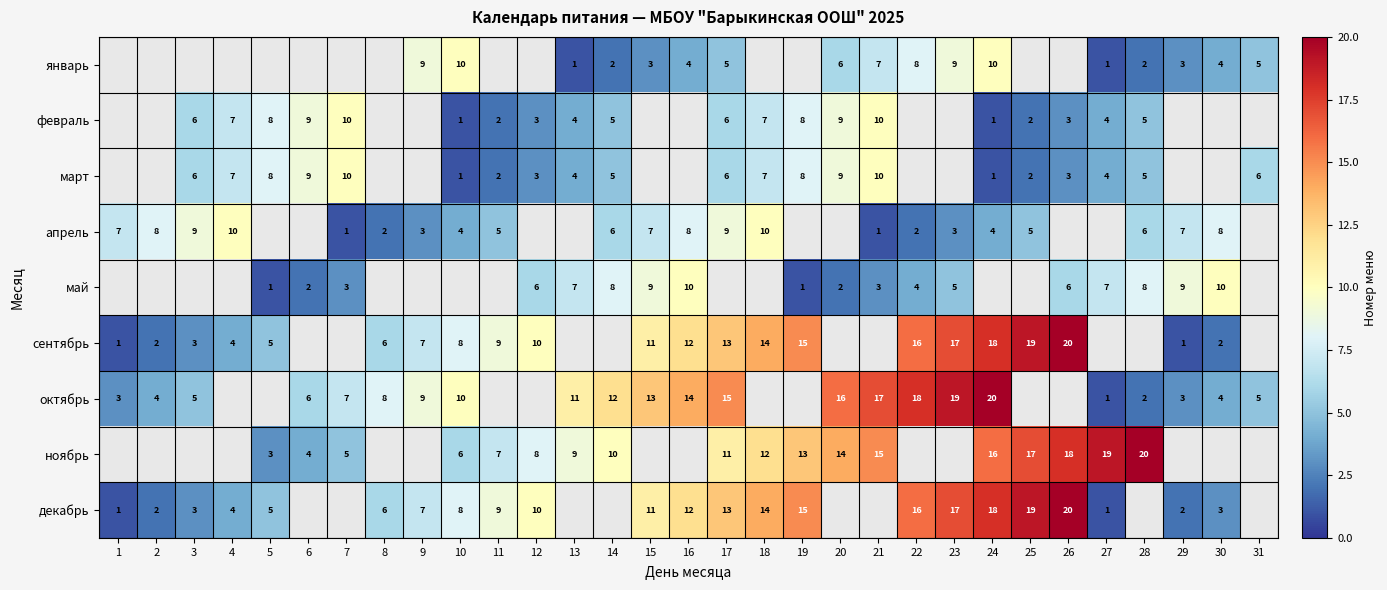

Which has a higher value, 10 or 3?

3